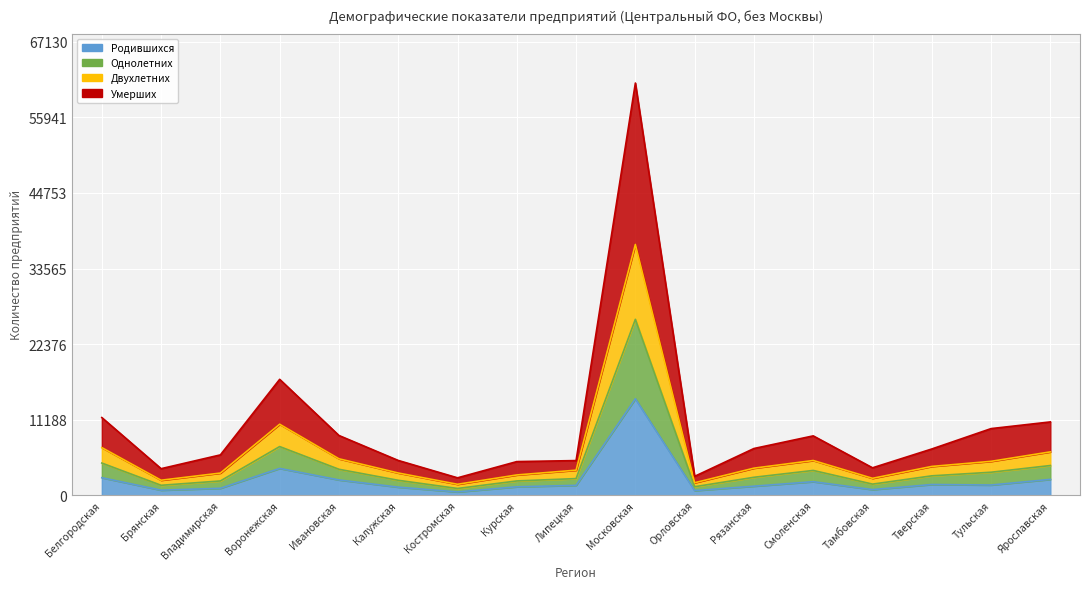

True or false: Родившихся and Двухлетних intersect in this chart.

False